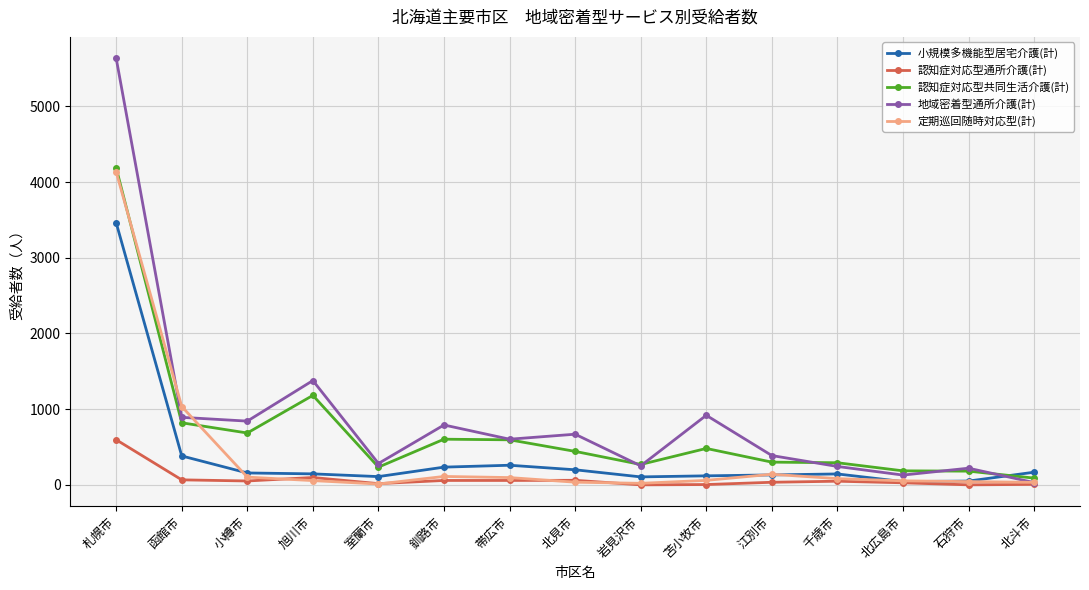

Which series has the largest range (max minus min)?

地域密着型通所介護(計)